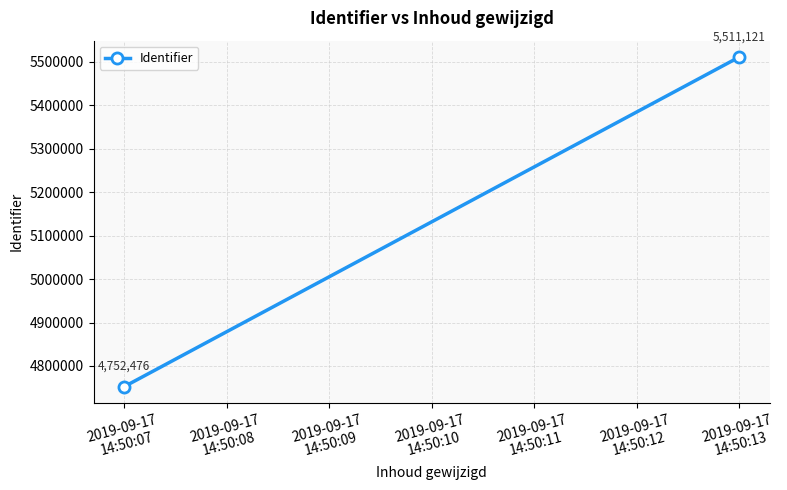

How many lines are shown in the chart?

1